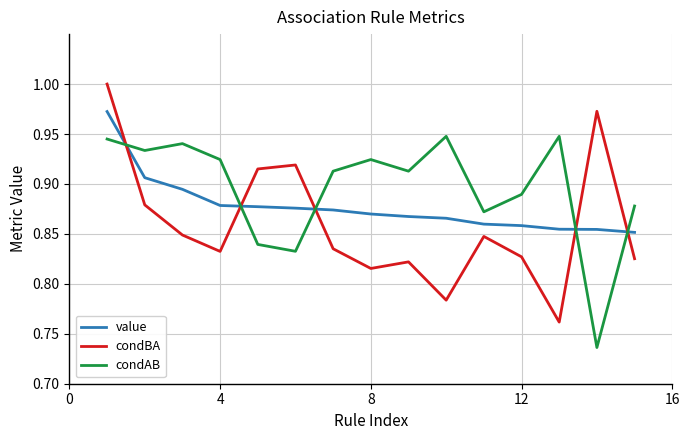

How many lines are shown in the chart?

3